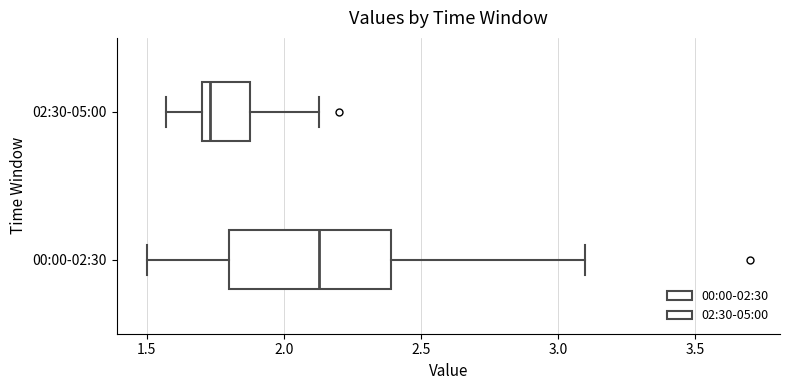

Reading bottom to top, read every box against the x-axis: the position of its median line, the range the box covers, and the ends of its whiskers. The values are not printed on the chart, so give them approximately, as read against the axis.

00:00-02:30: median 2.15, box 1.80 to 2.40, whiskers 1.50 to 3.10
02:30-05:00: median 1.75, box 1.70 to 1.90, whiskers 1.55 to 2.15